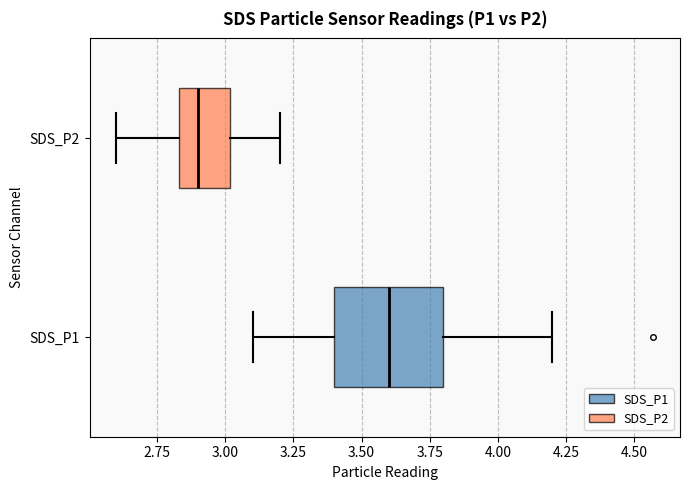

Reading bottom to top, read every box against the x-axis: the position of its median line, the range the box covers, and the ends of its whiskers. The values are not printed on the chart, so give them approximately, as read against the axis.

SDS_P1: median 3.60, box 3.40 to 3.80, whiskers 3.10 to 4.20
SDS_P2: median 2.90, box 2.85 to 3.00, whiskers 2.60 to 3.20